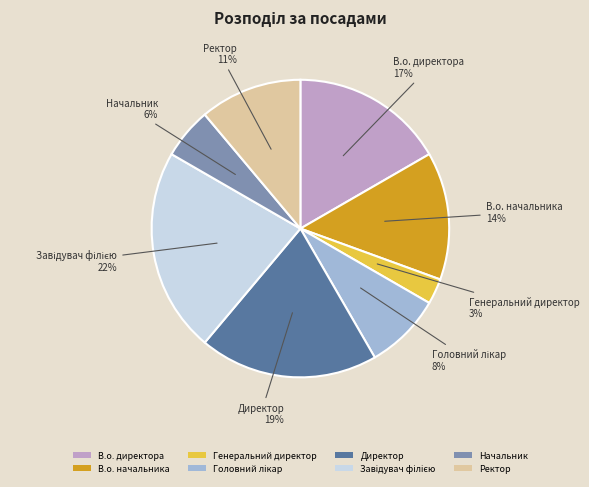

How many slices are in this pie chart?

8